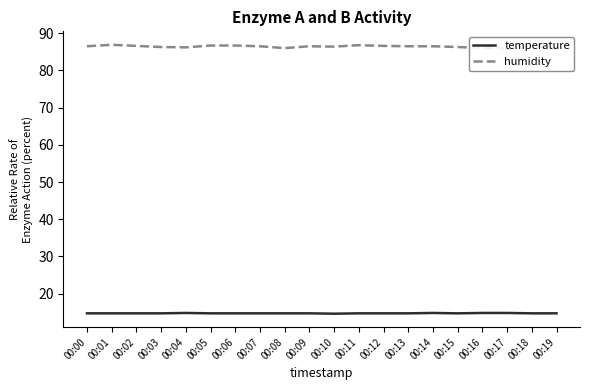

What is the average value of the temperature series?

14.7